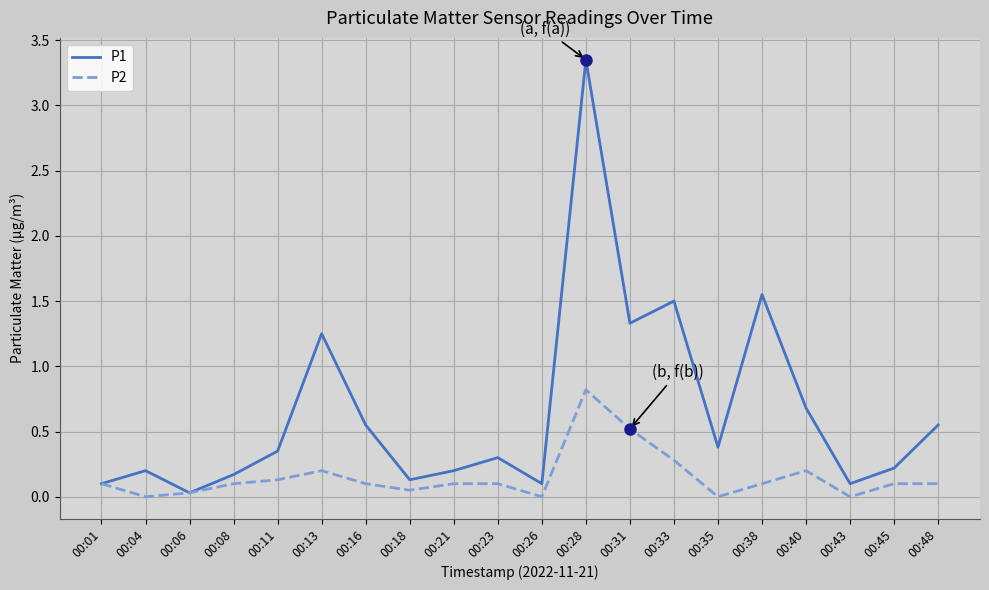

Which series changed the most between 00:08 and 00:33?

P1